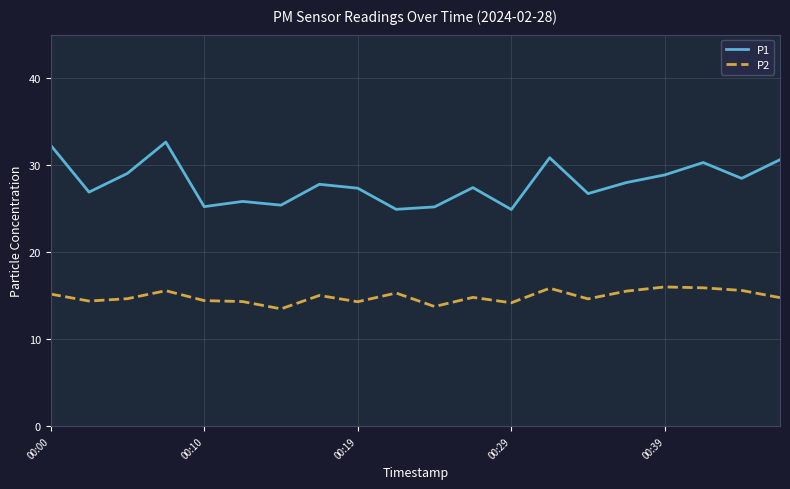

True or false: P2 and P1 cross at least once.

False